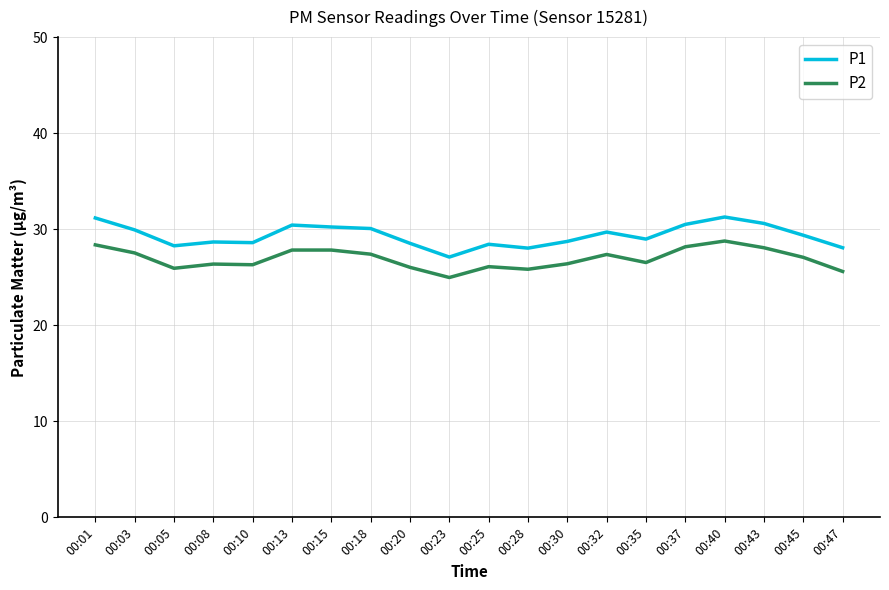

Count the number of categories in the chart.

20